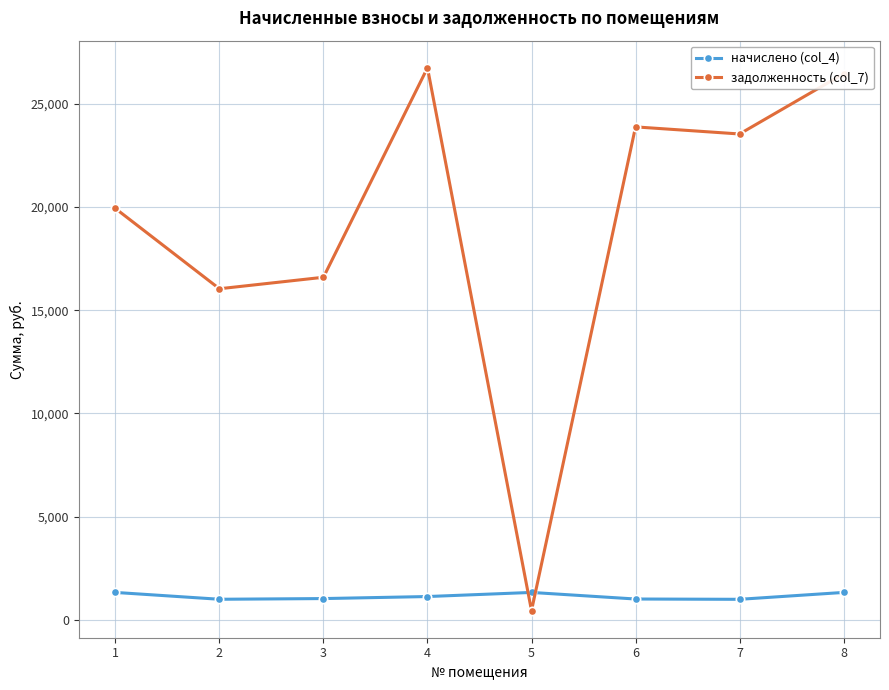

How many values in the задолженность (col_7) series are below 23545?

4